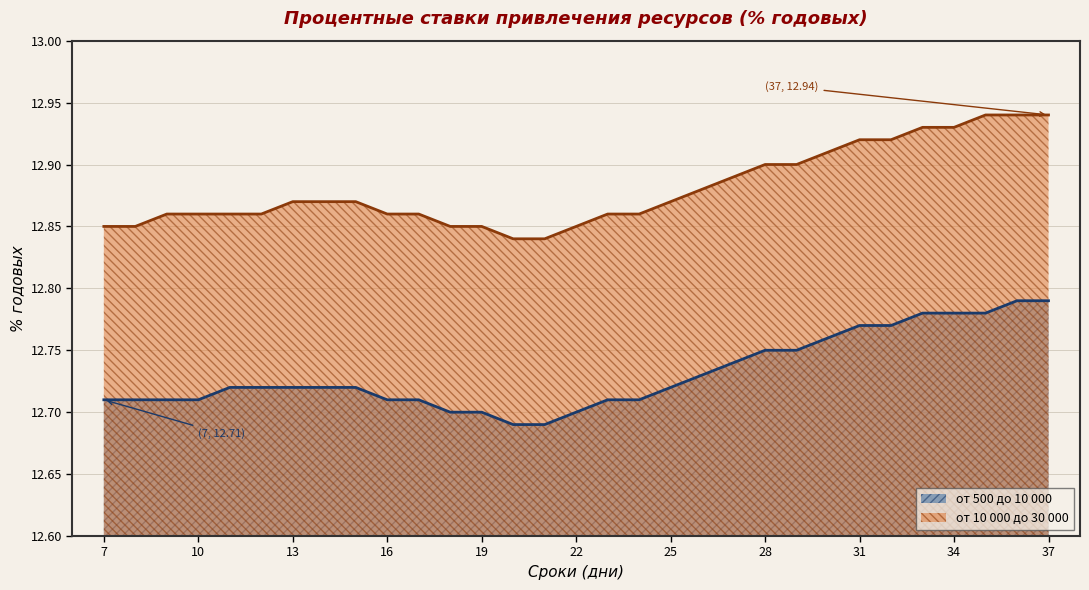

List the series in order of their overall mean, highest first.

от 10 000 до 30 000, от 500 до 10 000